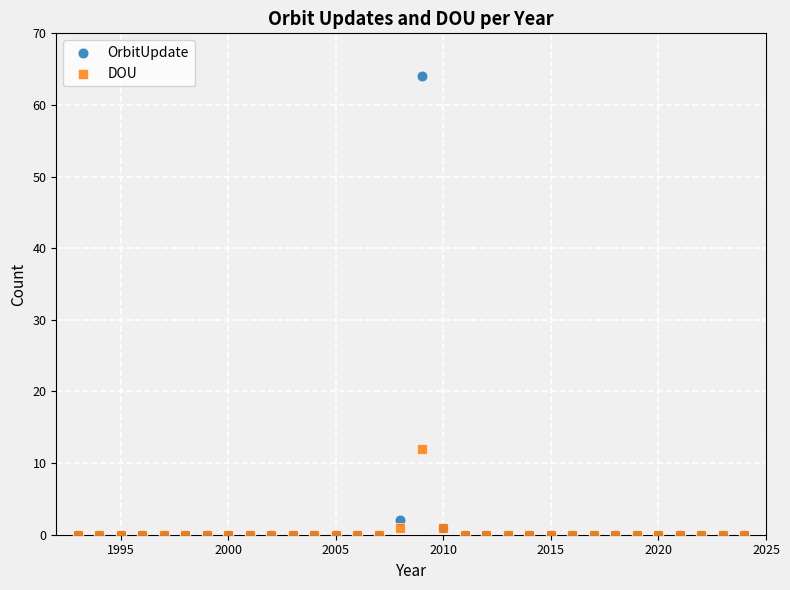

Across all series, what Y value is closest to 32?

12